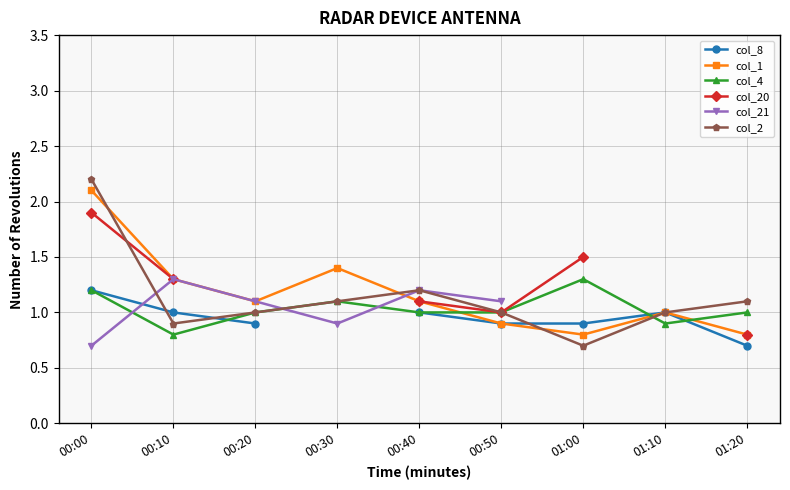

Where is the first local maximum for col_8?

01:10